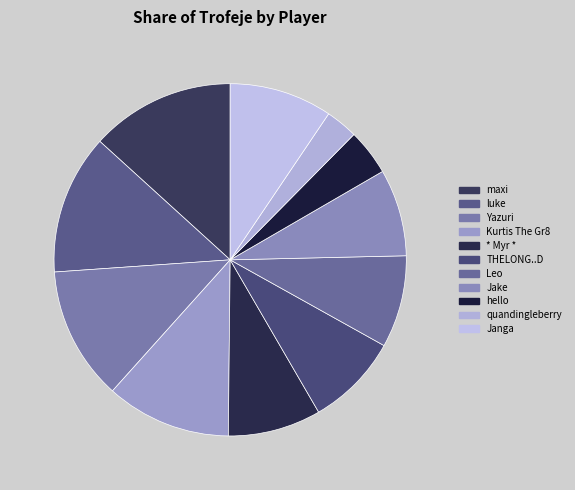

Between Jake and Yazuri, which is larger?

Yazuri